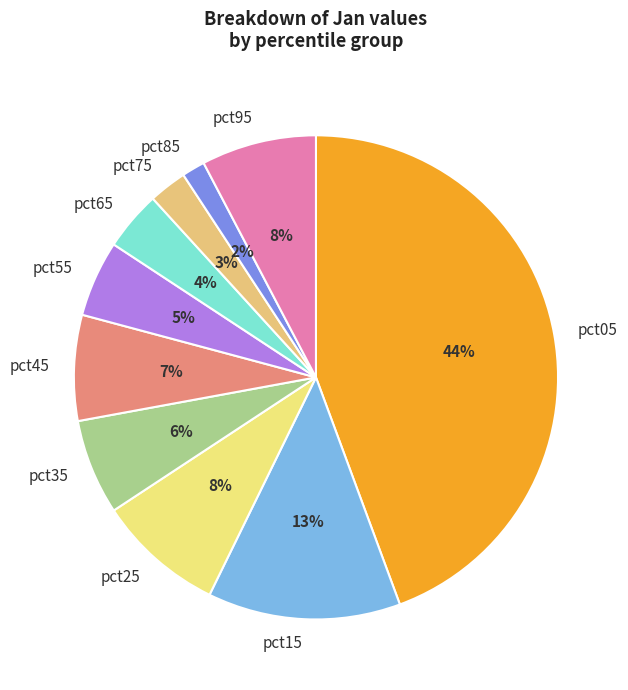

Which slice is the smallest?

pct85